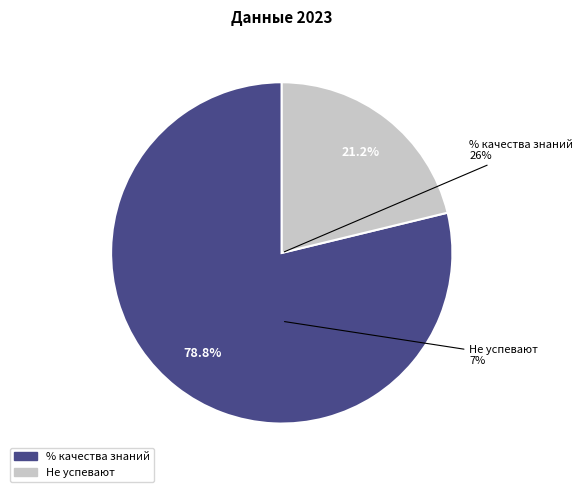

To the nearest percent, what is the average slice percentage?

50%